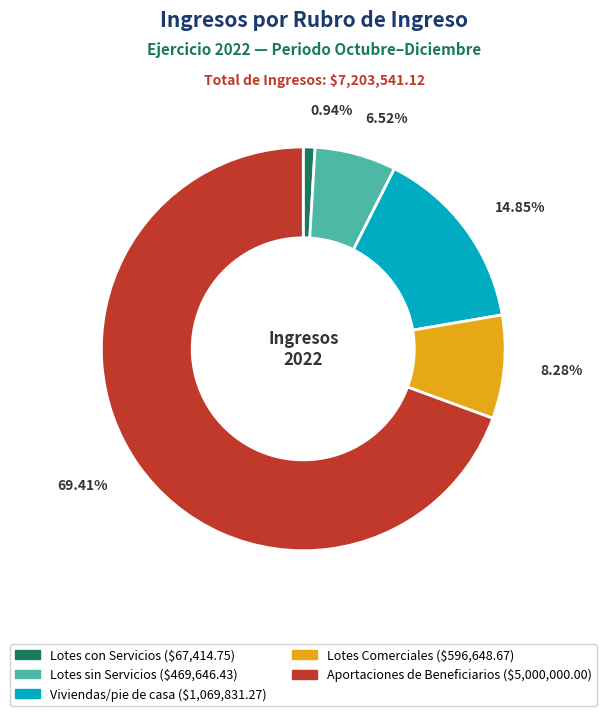

Is there any slice that represents more than half of the pie?

Yes